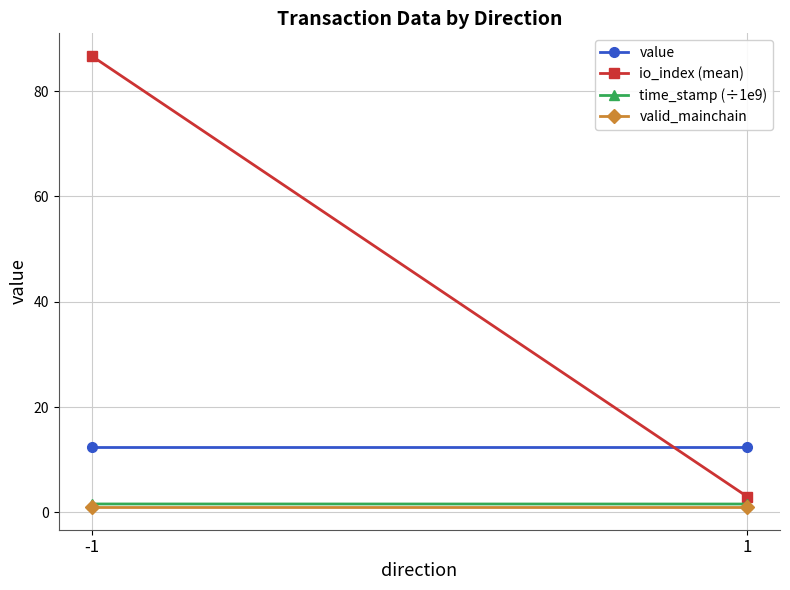

Which series has the widest spread of values?

io_index (mean)